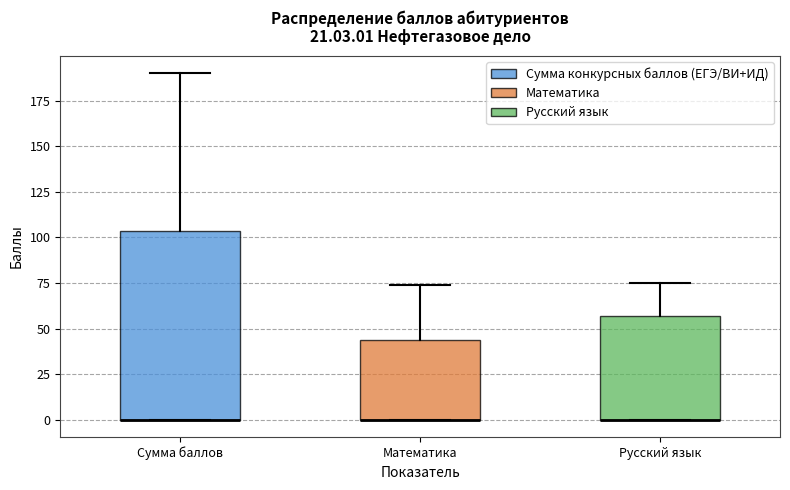

Reading left to right, transcribe this box plot: for each box, give where its median line is, the range the box spans, and where its two whiskers end, as read against the y-axis. The values are not printed on the chart, so give them approximately, as read against the axis.

Сумма баллов: median 0 (drawn on the box's lower edge), box 0 to 105, whiskers 0 to 190
Математика: median 0 (drawn on the box's lower edge), box 0 to 45, whiskers 0 to 75
Русский язык: median 0 (drawn on the box's lower edge), box 0 to 55, whiskers 0 to 75